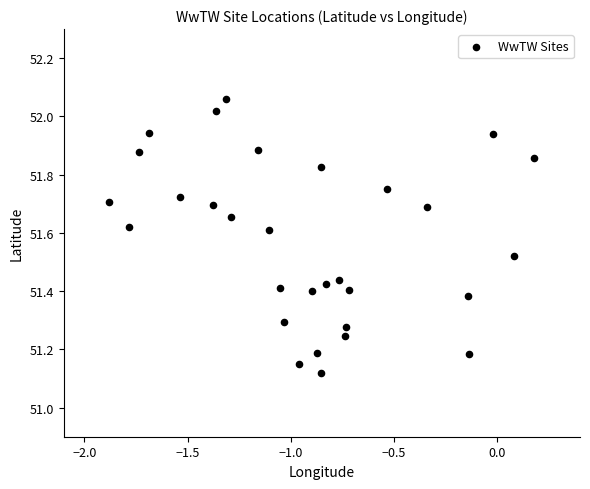

What is the range of X values (max minus min)?

2.1